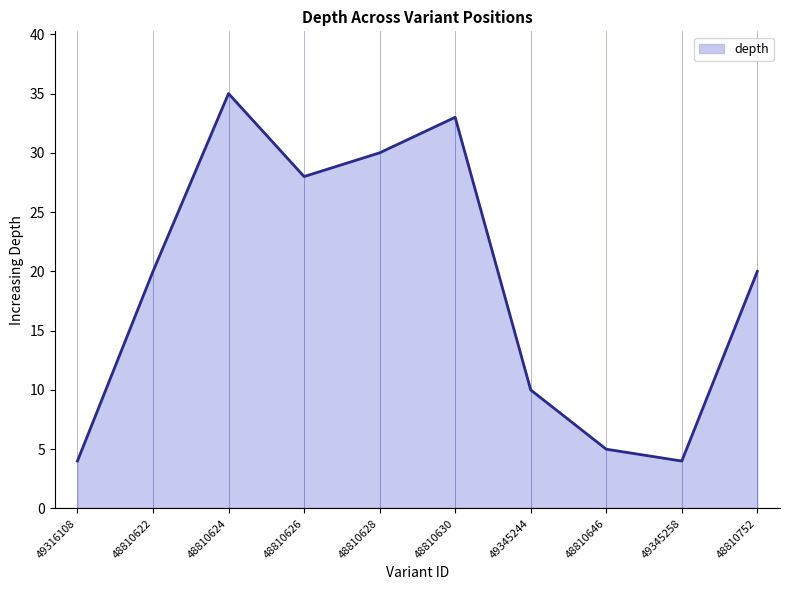

What is the ratio of the value at 48810624 to the value at 49345244?

3.5